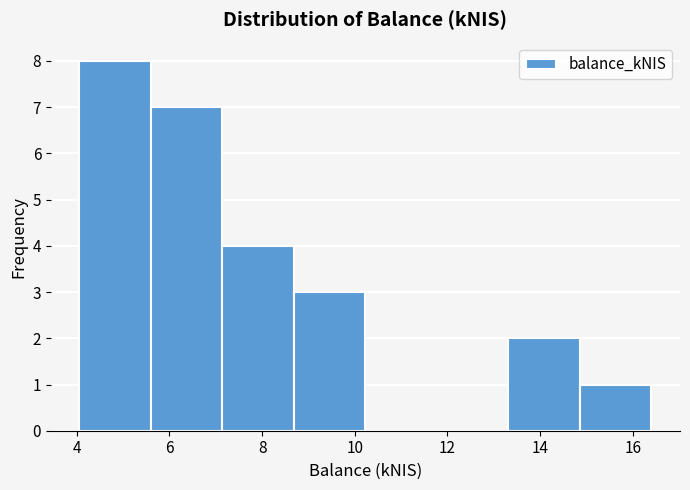

What is the height of the bar covering 5.6 to 7.2 on the x-axis? Neither the bar edges nor the heights are printed on the chart, so give them approximately, as read against the axes.

7